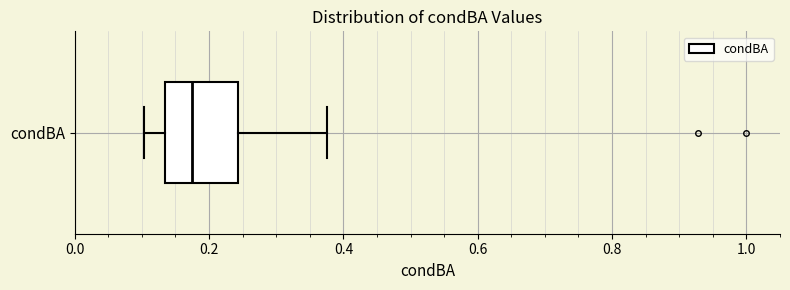

Where is the right edge of the box for condBA on the x-axis? The values are not printed on the chart, so give them approximately, as read against the axis.

0.24